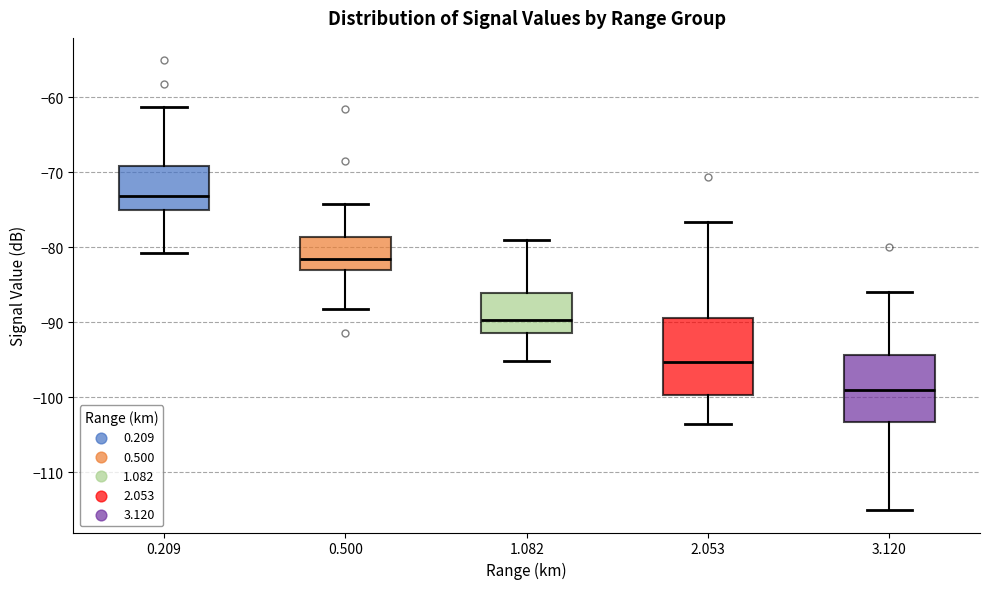

Which box's median line is the lowest?

3.120